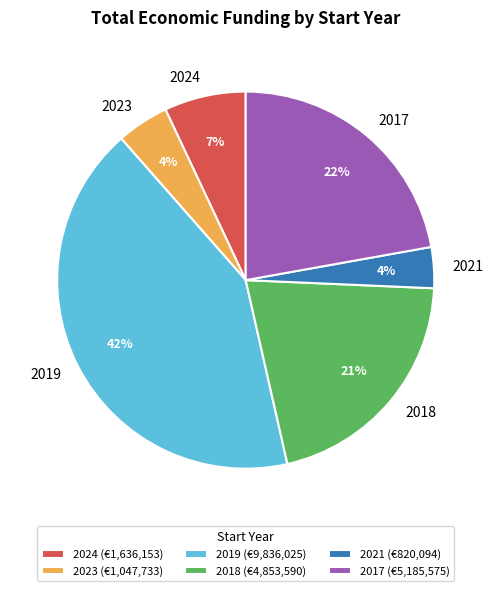

How many slices are in this pie chart?

6